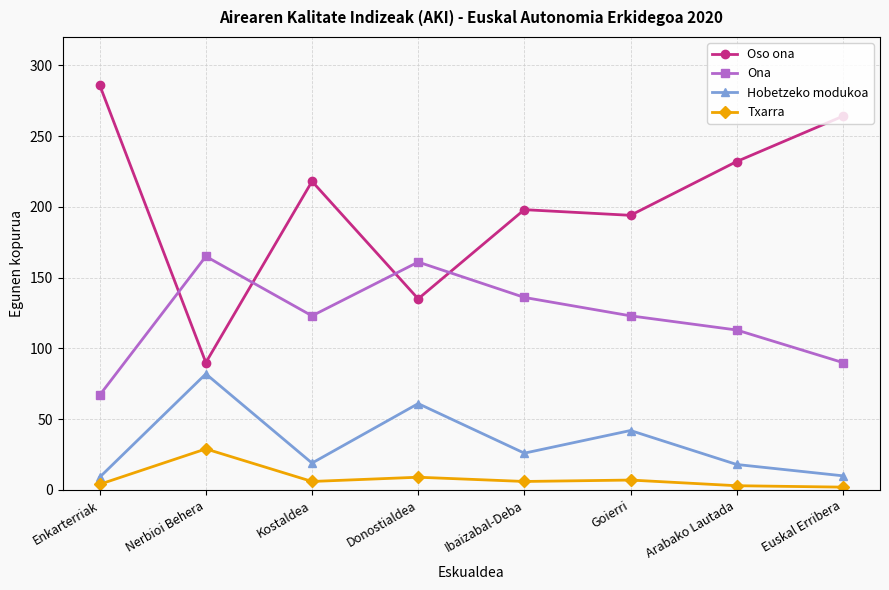

How many data points does each series have?

8